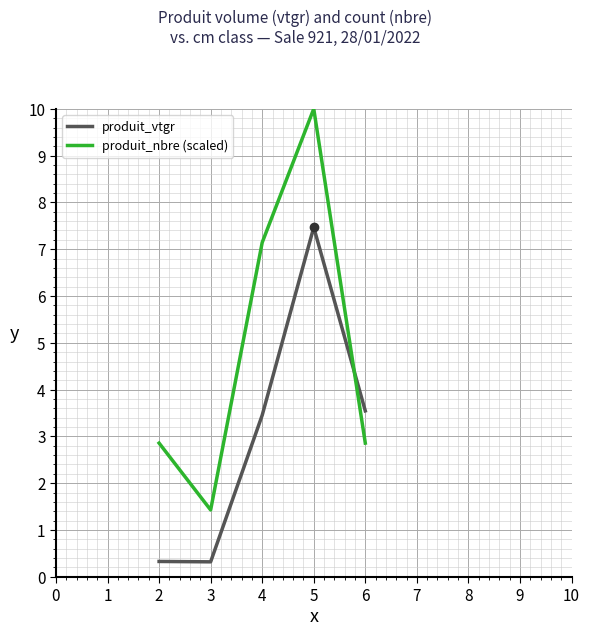

What is the spread (max minus min) of values at 3?

1.1